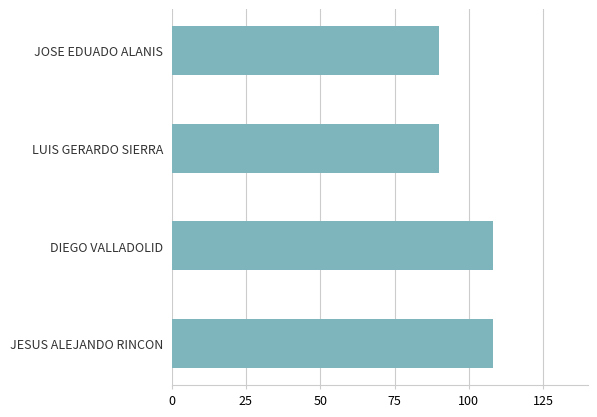

What is the maximum value shown in the chart?

108